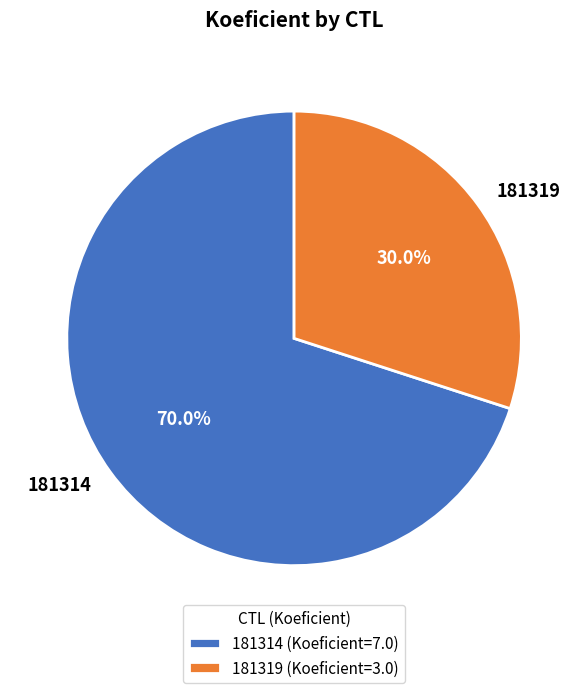

To the nearest percent, what is the combined percentage of 181314 and 181319?

100%